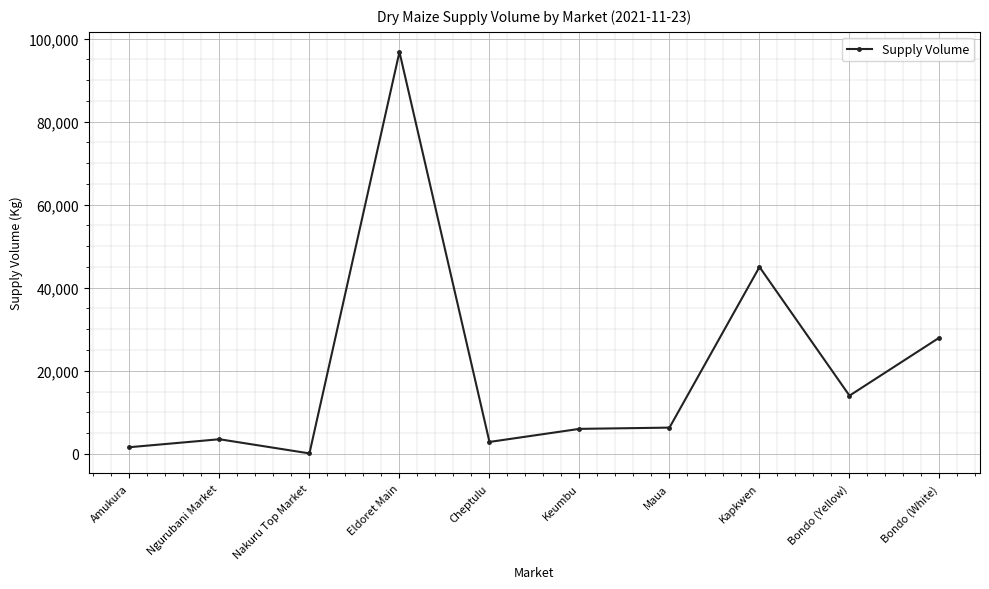

What is the sum of the values at Cheptulu and Amukura?

4430